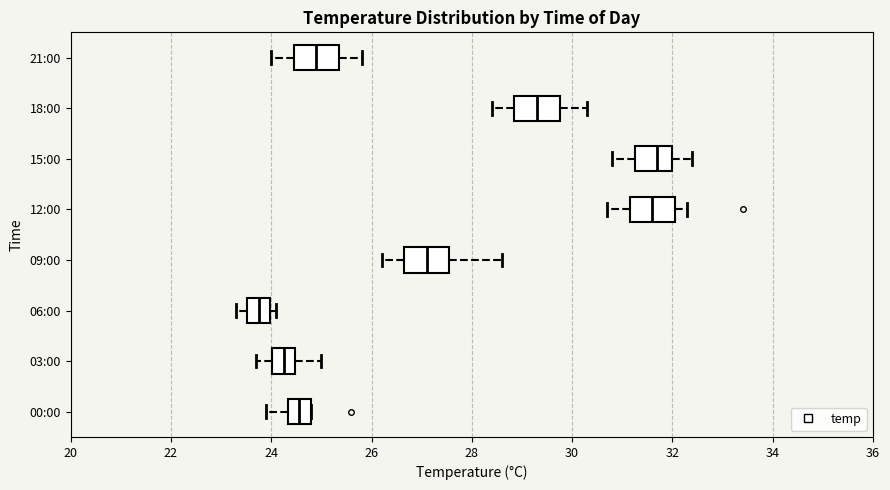

Where does the median line of the box for 03:00 sit on the x-axis? The values are not printed on the chart, so give them approximately, as read against the axis.

24.2